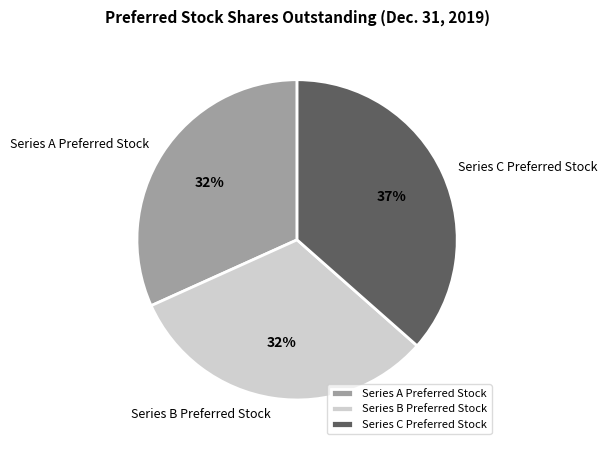

Which slice is the largest?

Series C Preferred Stock